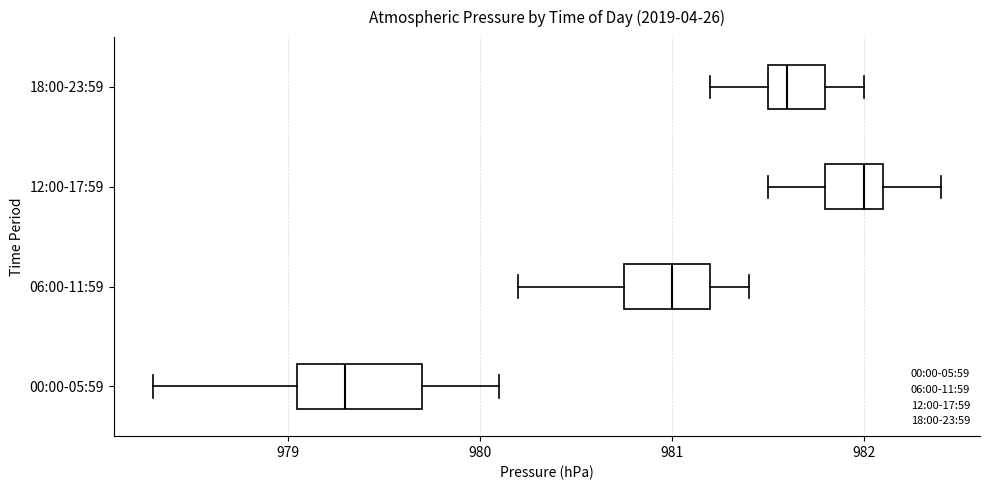

Reading bottom to top, read every box against the x-axis: the position of its median line, the range the box covers, and the ends of its whiskers. The values are not printed on the chart, so give them approximately, as read against the axis.

00:00-05:59: median 979.3, box 979.1 to 979.7, whiskers 978.3 to 980.1
06:00-11:59: median 981.0, box 980.8 to 981.2, whiskers 980.2 to 981.4
12:00-17:59: median 982.0, box 981.8 to 982.1, whiskers 981.5 to 982.4
18:00-23:59: median 981.6, box 981.5 to 981.8, whiskers 981.2 to 982.0